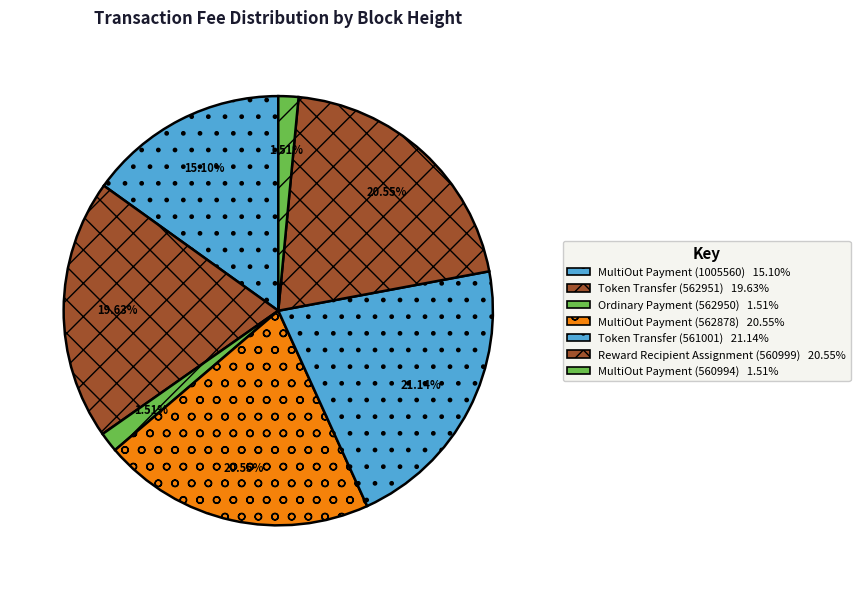

Between Reward Recipient Assignment (560999) and Token Transfer (561001), which is larger?

Token Transfer (561001)